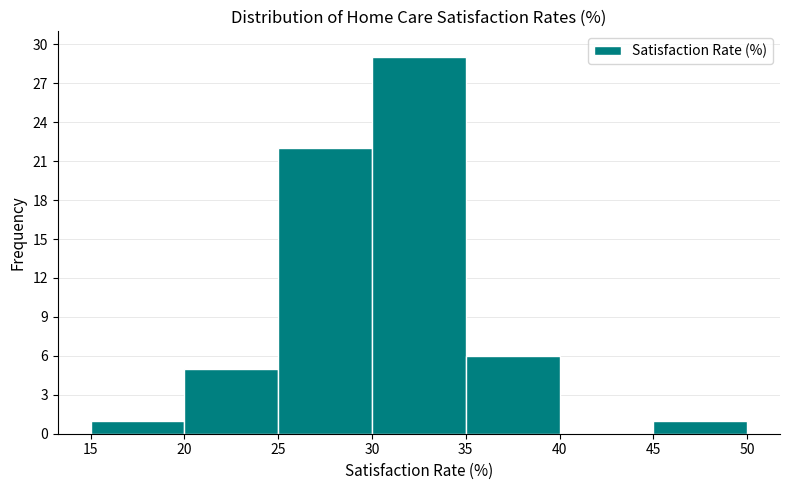

Reading left to right, list every bar in this chart as the range it spans on the x-axis followed by its height. The values are not printed on the chart, so give them approximately, as read against the axis.

15 to 20: 1
20 to 25: 5
25 to 30: 22
30 to 35: 29
35 to 40: 6
40 to 45: 0
45 to 50: 1